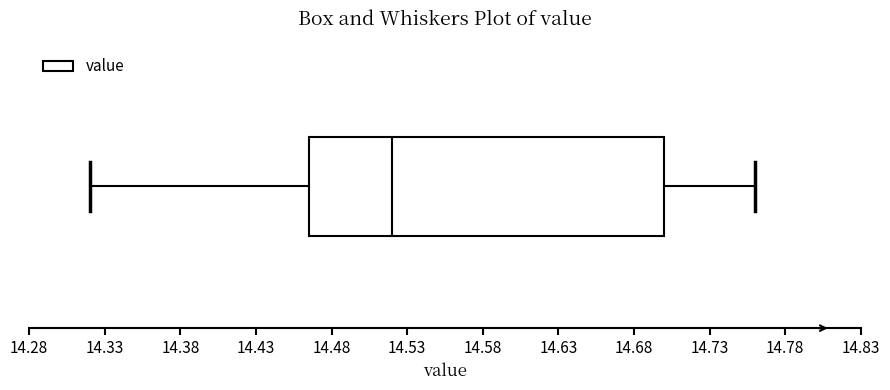

Read this box plot against the x-axis: the position of the median line, the range covered by the box, and the ends of both whiskers. The values are not printed on the chart, so give them approximately, as read against the axis.

median 14.520, box 14.465 to 14.700, whiskers 14.320 to 14.760